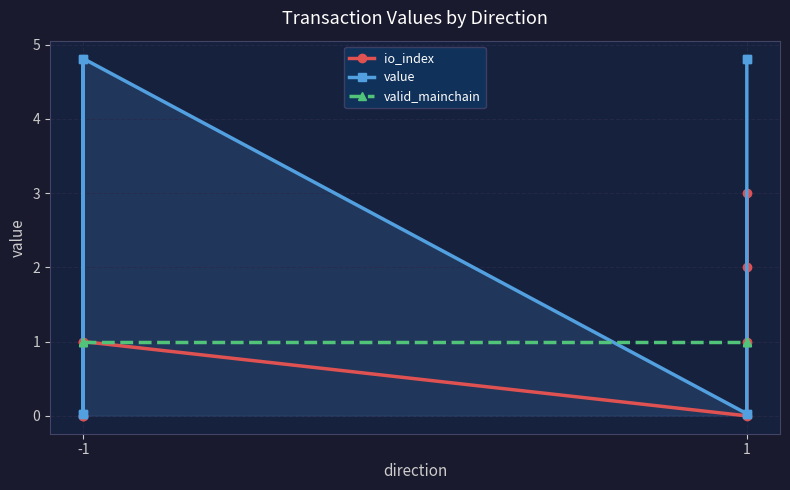

True or false: valid_mainchain has more than 2 points higher than both neighbors.

False